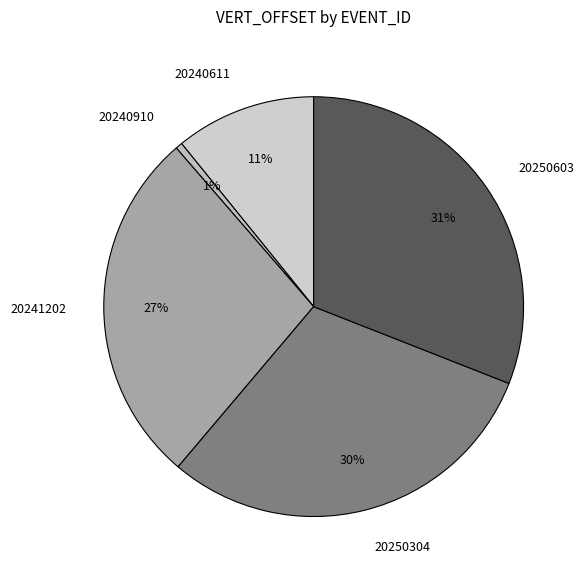

To the nearest percent, what percentage of the pie is 20240910?

1%